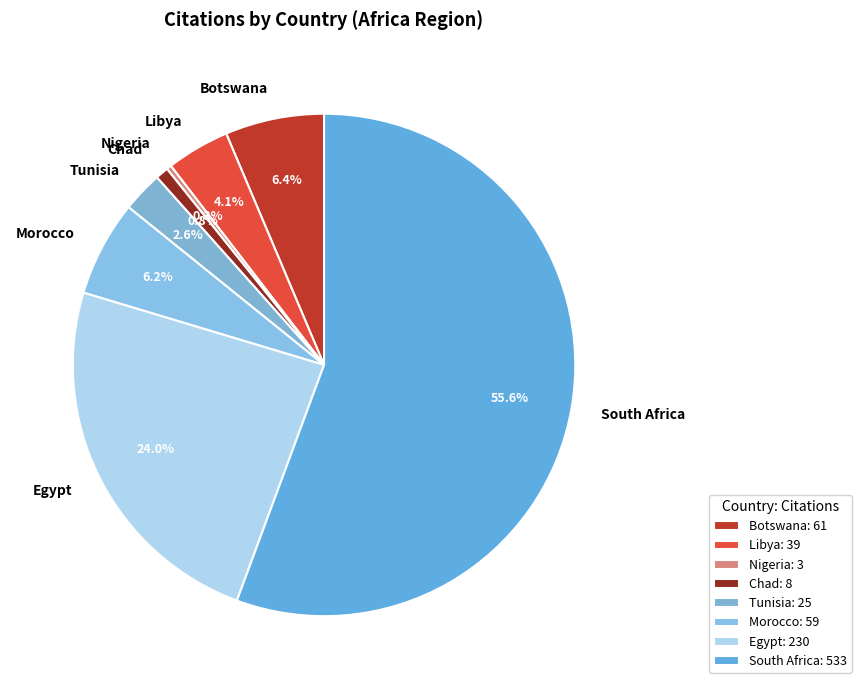

True or false: Chad accounts for 1% of the total.

True